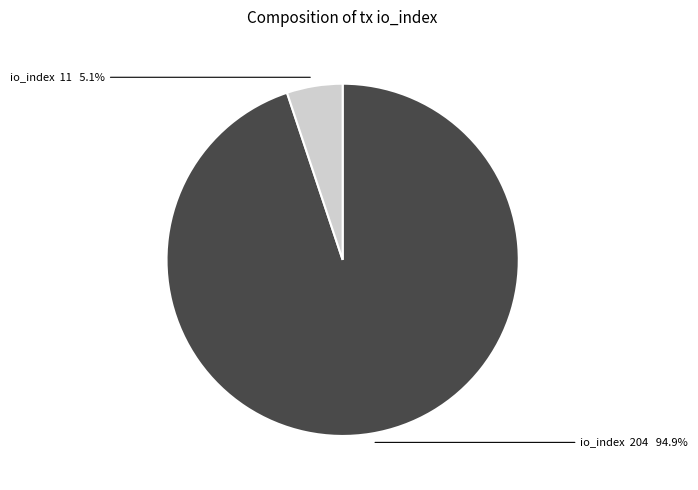

Is there a majority slice in this chart?

Yes